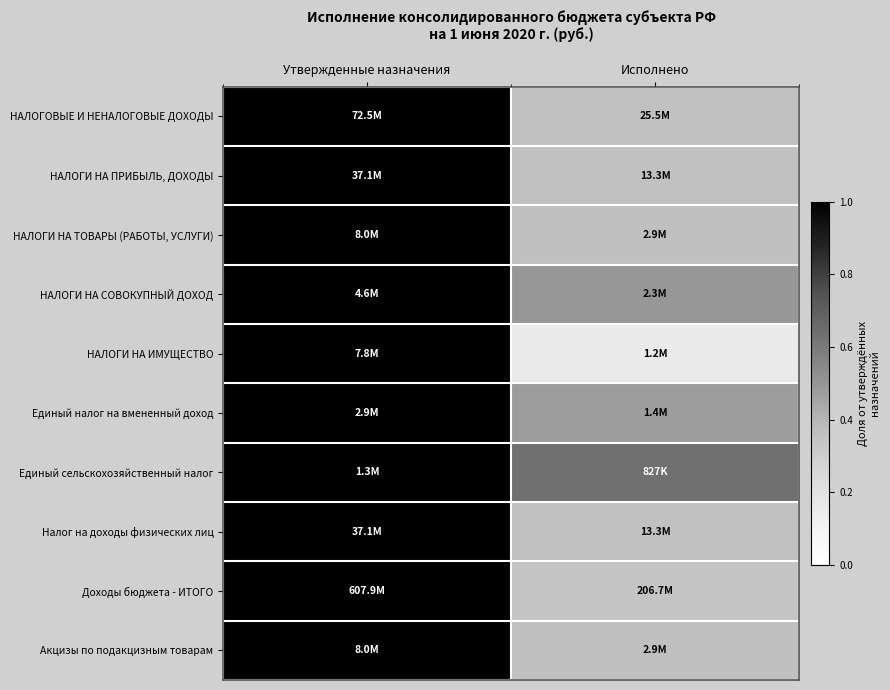

At which category is the sum across all series the highest?

Утвержденные назначения